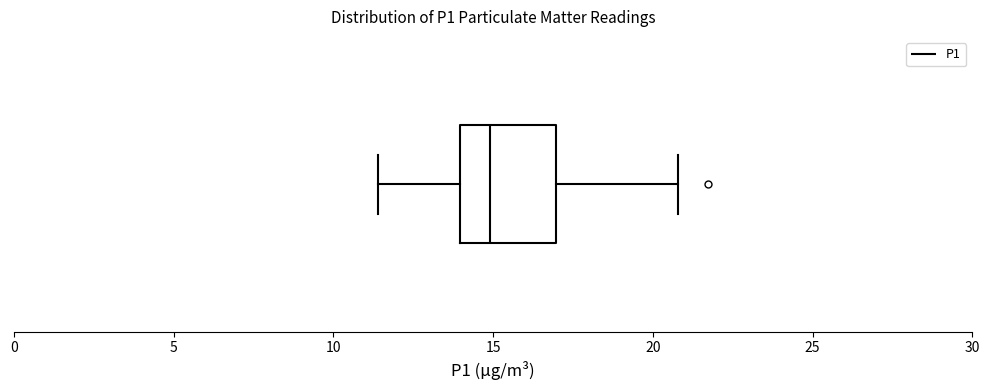

Where is the right edge of the box on the x-axis? The values are not printed on the chart, so give them approximately, as read against the axis.

17.0